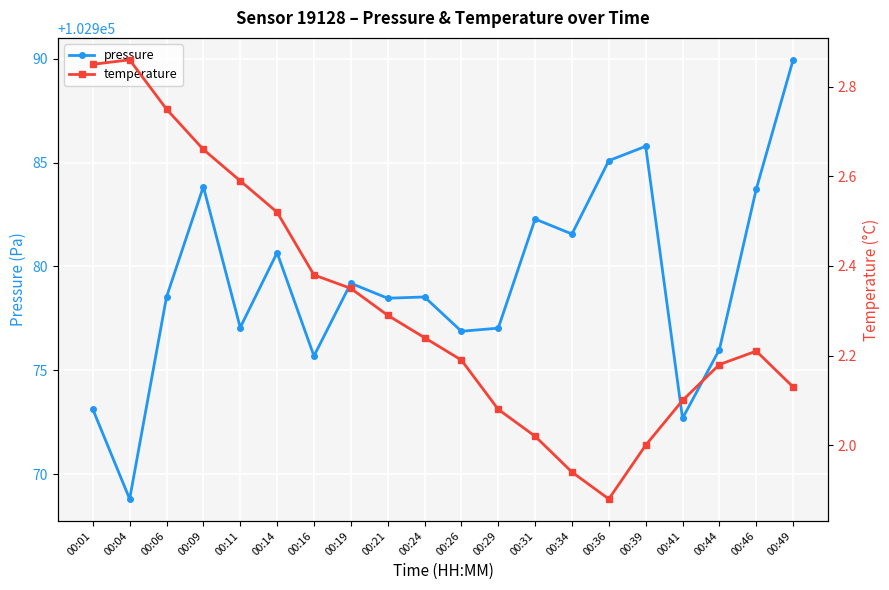

What is the maximum value for pressure?

102989.9